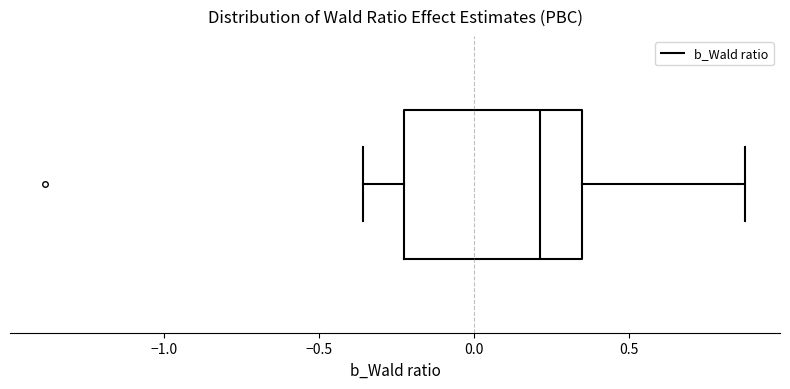

Transcribe this box plot: give where the median line is, the range the box spans, and where the two whiskers end, as read against the x-axis. The values are not printed on the chart, so give them approximately, as read against the axis.

median 0.20, box -0.20 to 0.35, whiskers -0.35 to 0.85